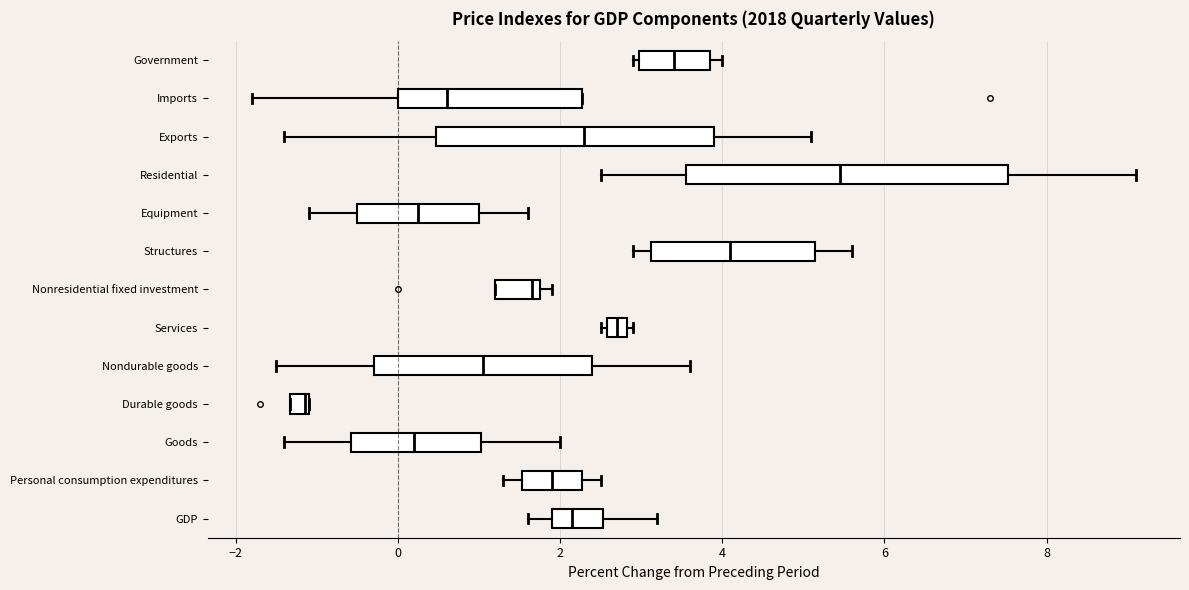

Where does the median line of the box for Government sit on the x-axis? The values are not printed on the chart, so give them approximately, as read against the axis.

3.4